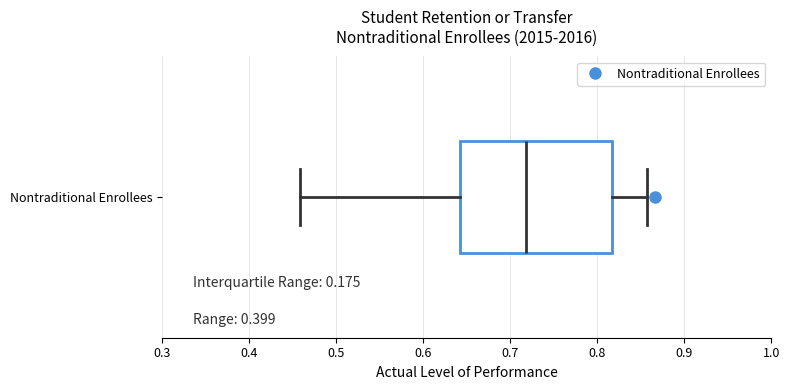

Where does the right whisker of the box for Nontraditional Enrollees end on the x-axis? The values are not printed on the chart, so give them approximately, as read against the axis.

0.86